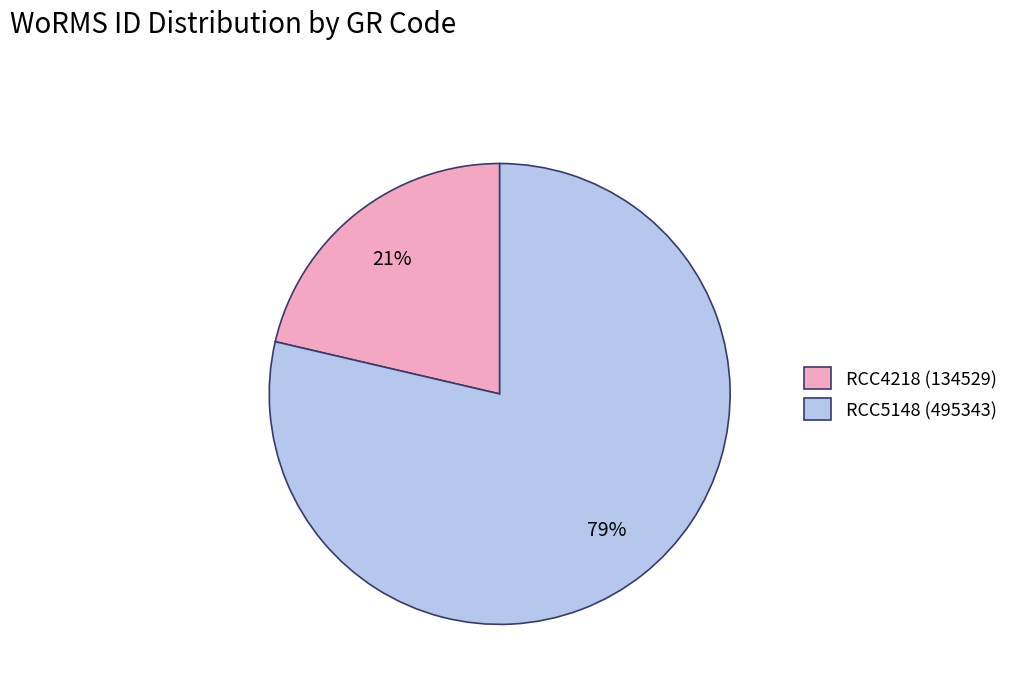

How many slices are in this pie chart?

2